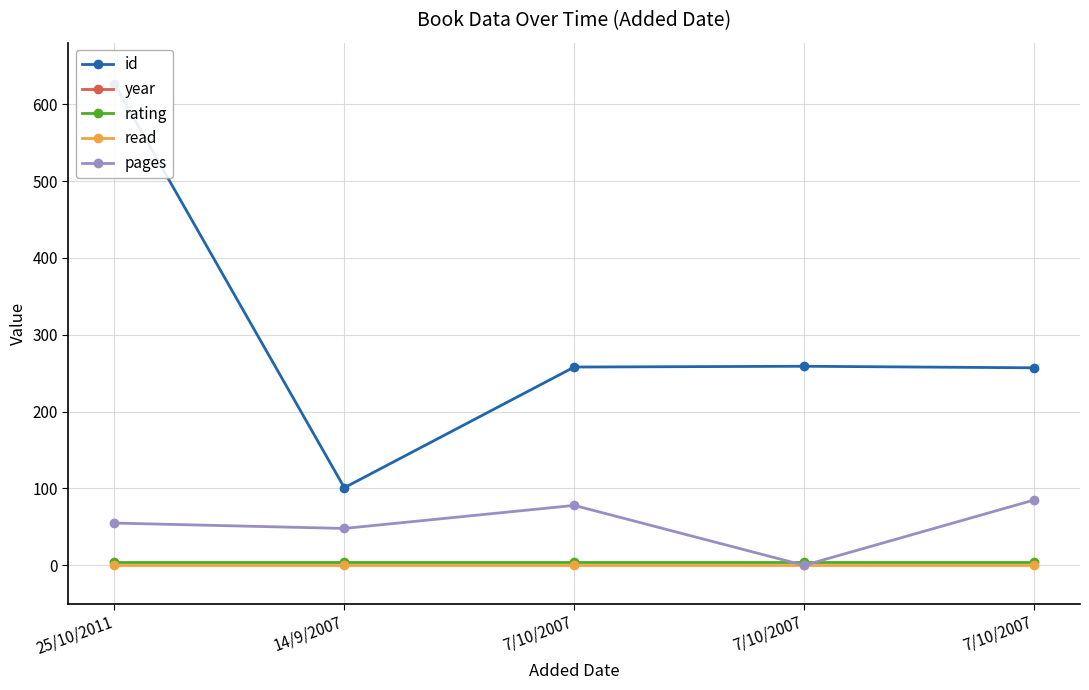

True or false: read and rating intersect in this chart.

False